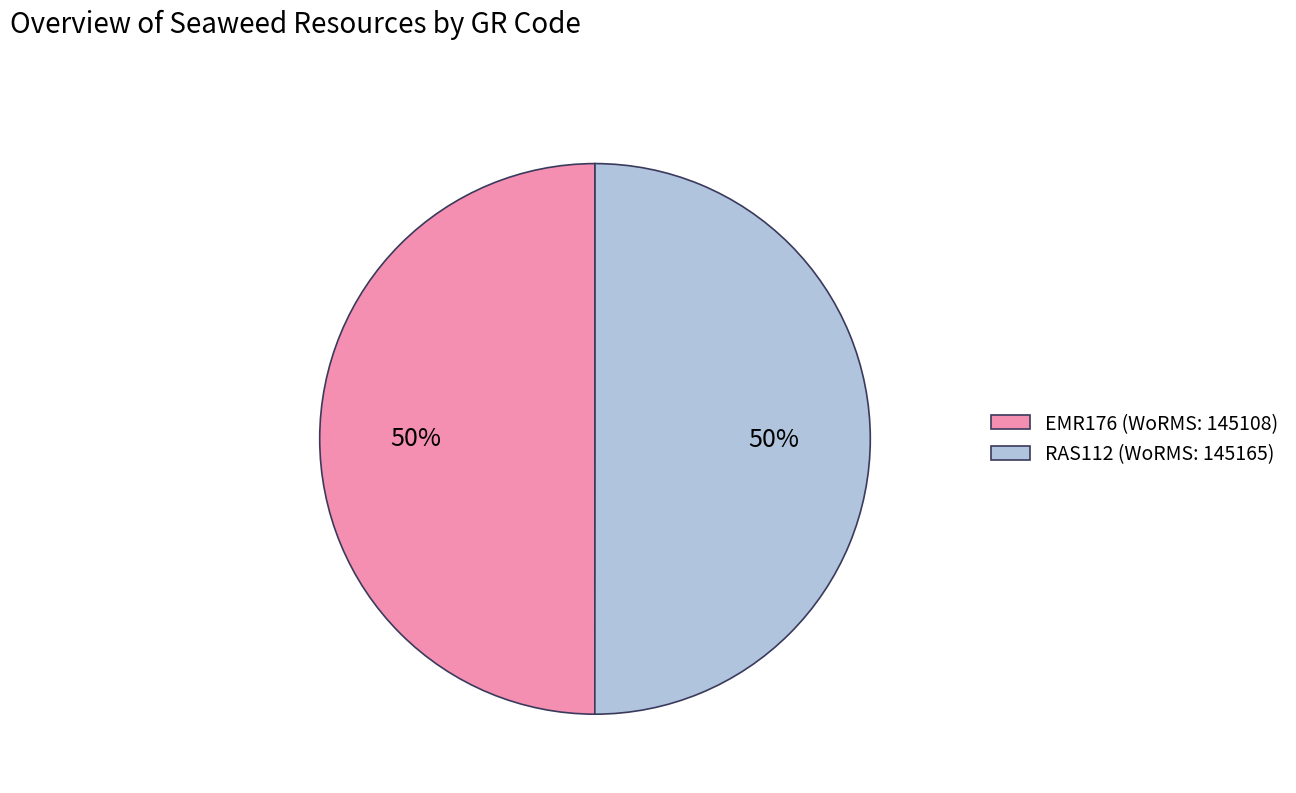

Is the sum of EMR176 (WoRMS: 145108) and RAS112 (WoRMS: 145165) greater than half?

Yes